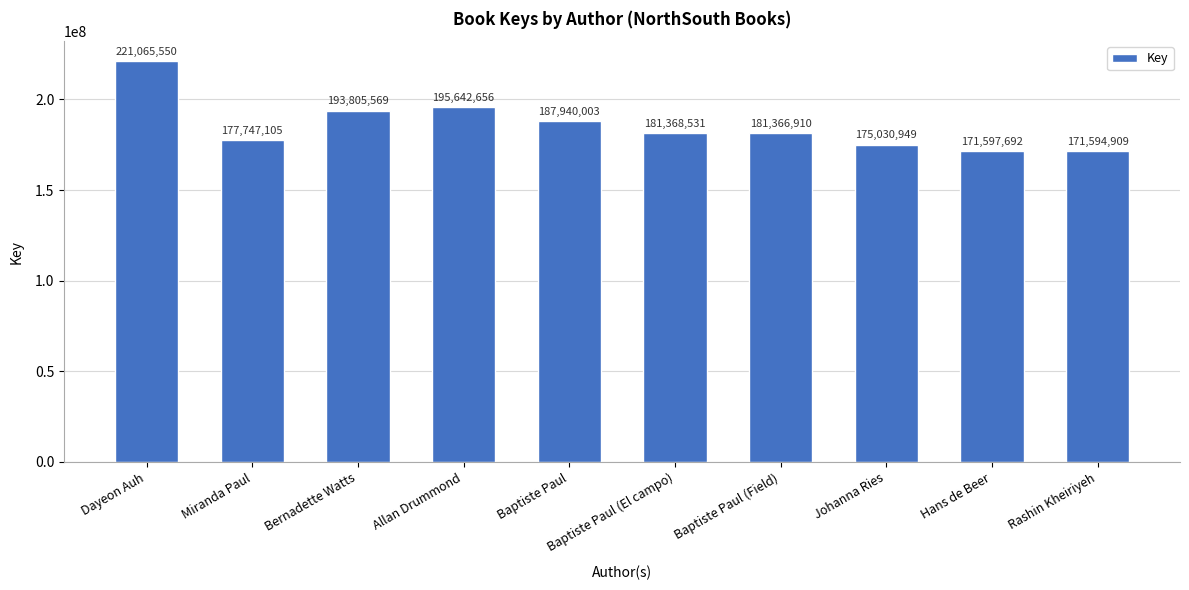

At which label is the value closest to 196330229?

Allan Drummond